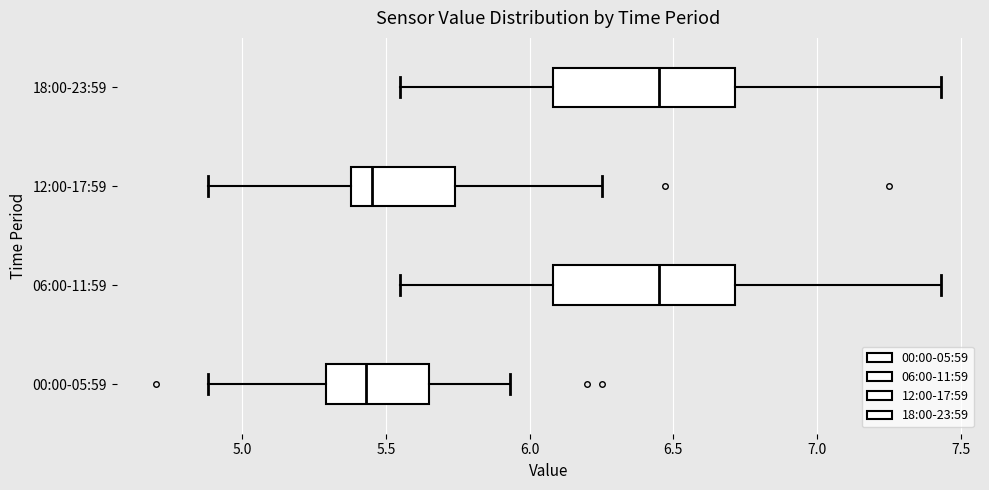

Reading bottom to top, read every box against the x-axis: the position of its median line, the range the box covers, and the ends of its whiskers. The values are not printed on the chart, so give them approximately, as read against the axis.

00:00-05:59: median 5.45, box 5.30 to 5.65, whiskers 4.90 to 5.95
06:00-11:59: median 6.45, box 6.10 to 6.70, whiskers 5.55 to 7.45
12:00-17:59: median 5.45, box 5.40 to 5.75, whiskers 4.90 to 6.25
18:00-23:59: median 6.45, box 6.10 to 6.70, whiskers 5.55 to 7.45